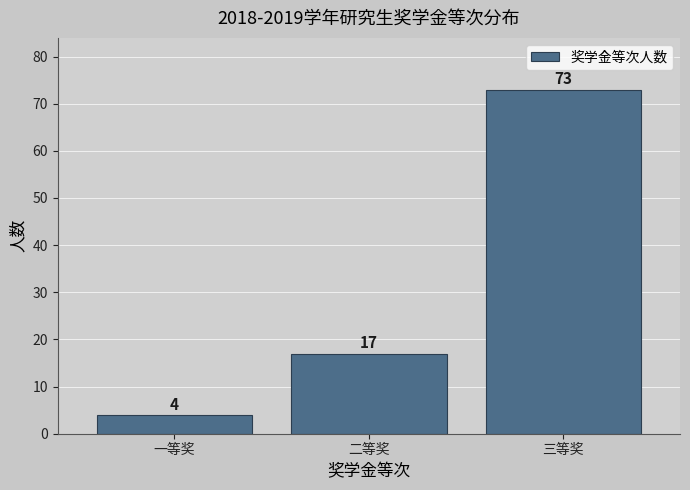

Reading left to right, what are all the values shown in this chart?

一等奖=4	二等奖=17	三等奖=73